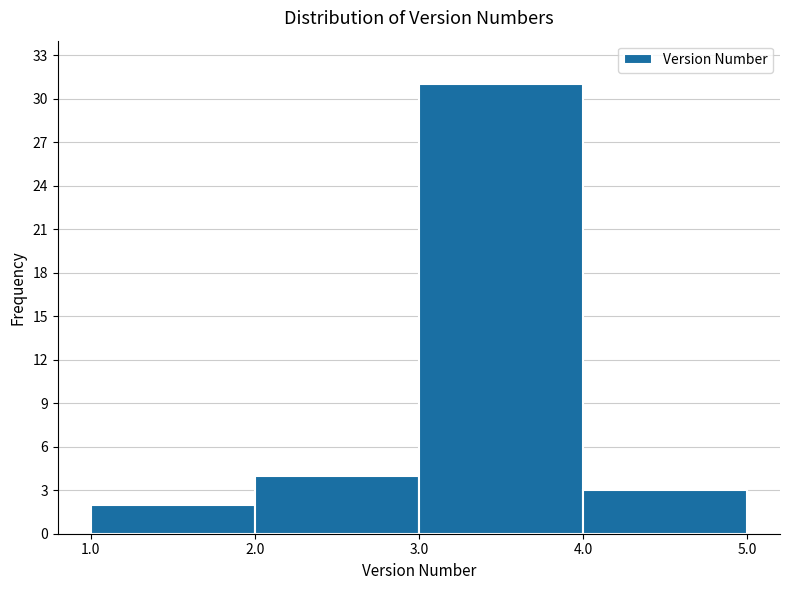

Reading left to right, list every bar in this chart as the range it spans on the x-axis followed by its height. The values are not printed on the chart, so give them approximately, as read against the axis.

1.0 to 2.0: 2
2.0 to 3.0: 4
3.0 to 4.0: 31
4.0 to 5.0: 3